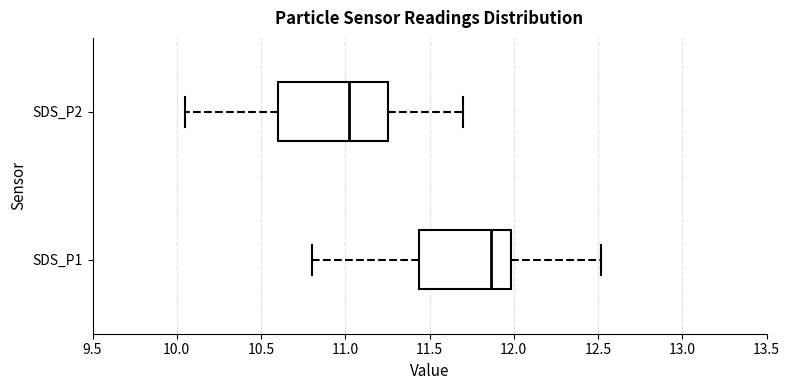

Where does the left whisker of the box for SDS_P1 end on the x-axis? The values are not printed on the chart, so give them approximately, as read against the axis.

10.80